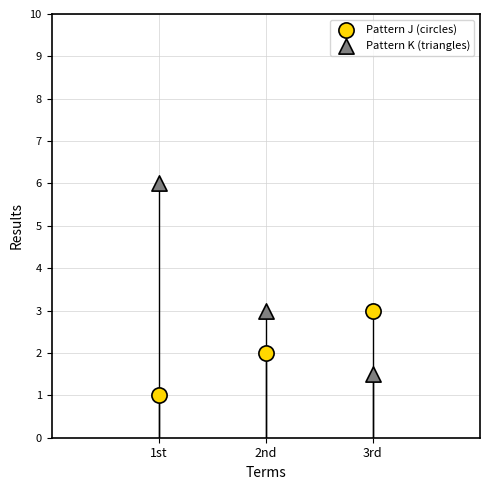

Which series reaches the maximum Y coordinate?

Pattern K (triangles)